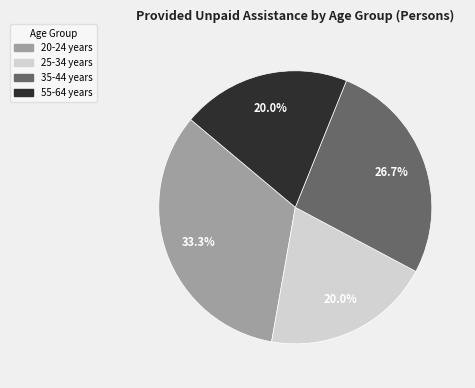

Is there a majority slice in this chart?

No